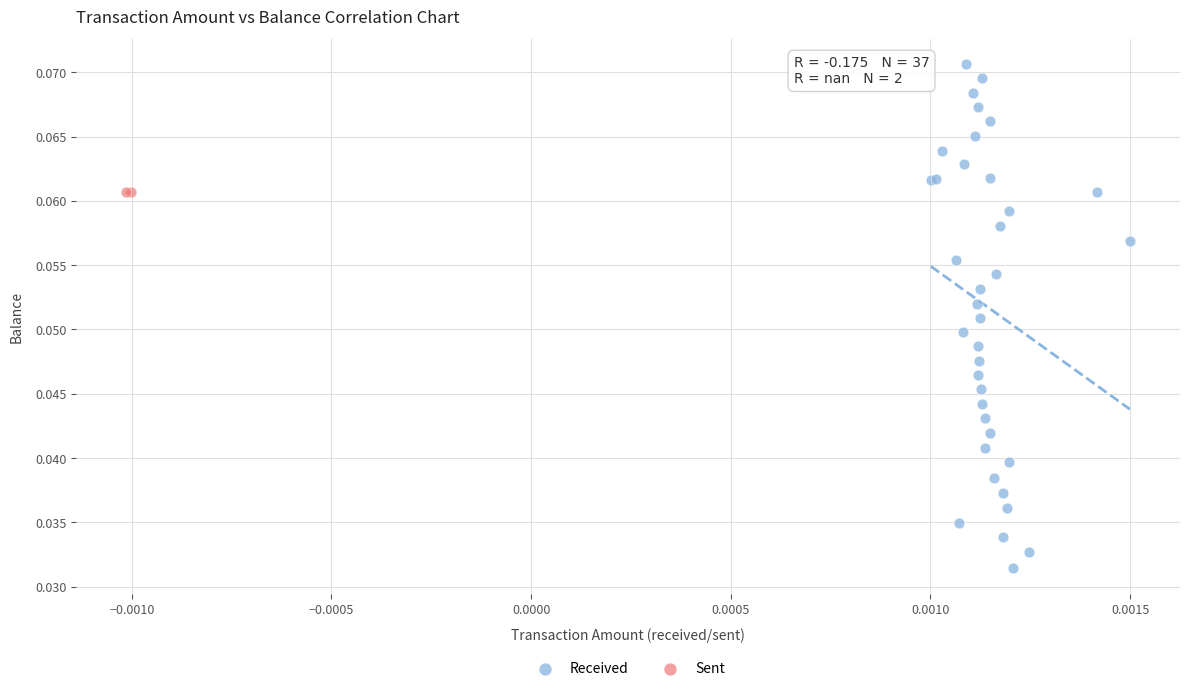

Which series reaches the maximum Y coordinate?

Received